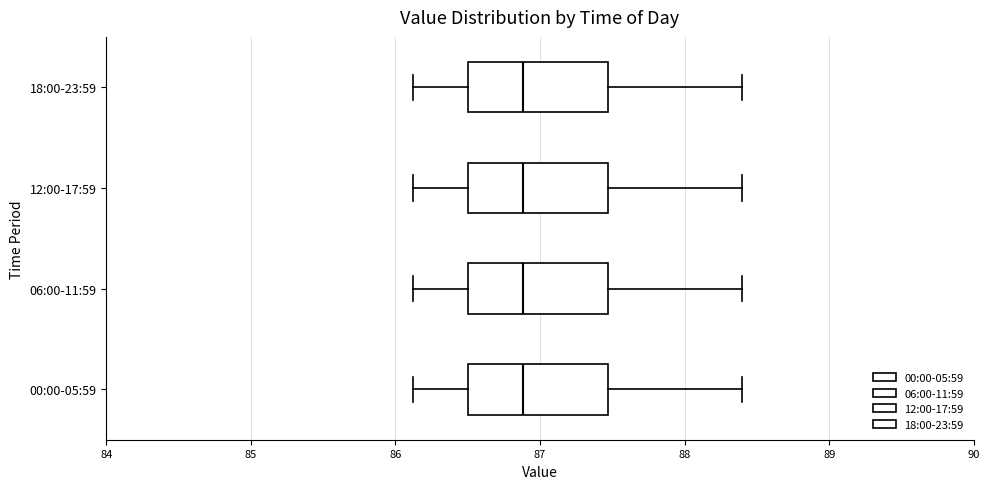

Reading bottom to top, transcribe this box plot: for each box, give where its median line is, the range the box spans, and where its two whiskers end, as read against the x-axis. The values are not printed on the chart, so give them approximately, as read against the axis.

00:00-05:59: median 86.9, box 86.5 to 87.5, whiskers 86.1 to 88.4
06:00-11:59: median 86.9, box 86.5 to 87.5, whiskers 86.1 to 88.4
12:00-17:59: median 86.9, box 86.5 to 87.5, whiskers 86.1 to 88.4
18:00-23:59: median 86.9, box 86.5 to 87.5, whiskers 86.1 to 88.4